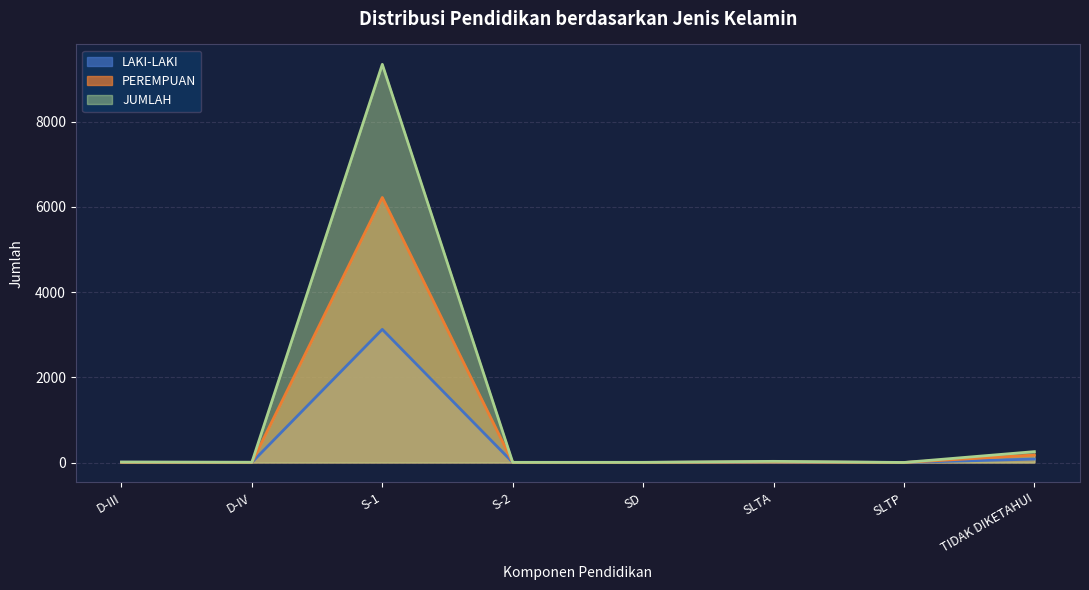

What is the greatest value displayed?

9346